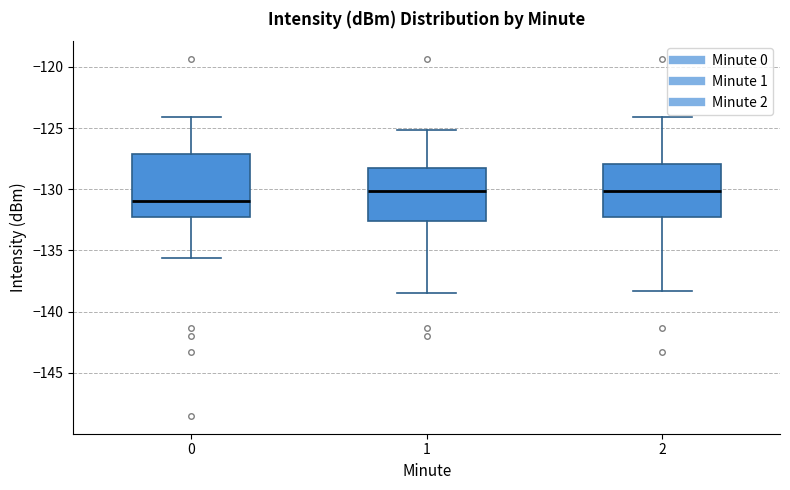

Which box has the lowest median line?

0